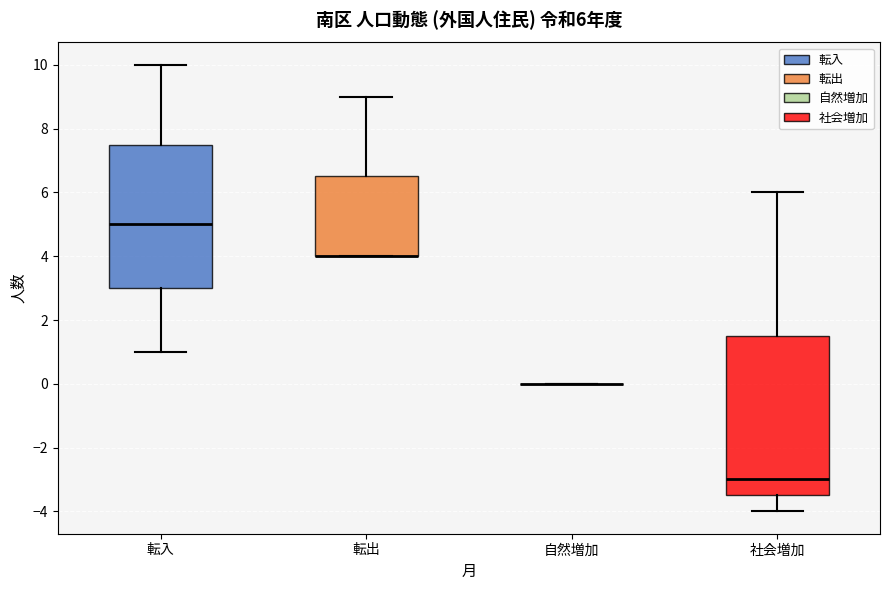

Which box is the tallest, from its lower edge to its upper edge?

社会増加